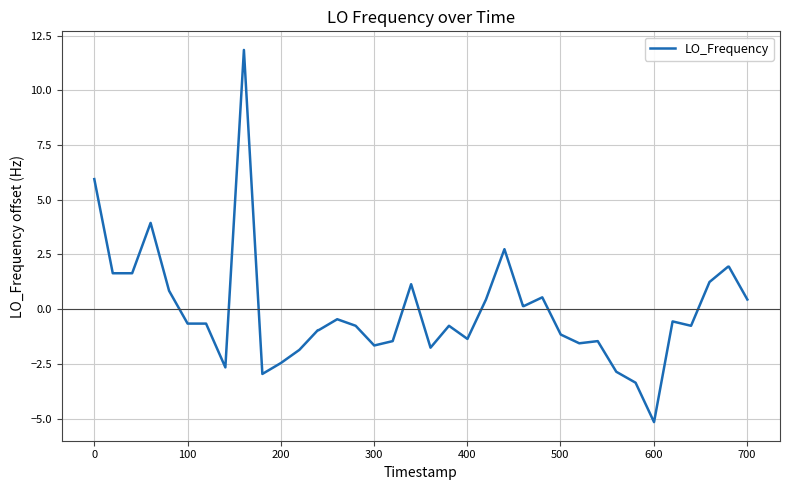

What is the maximum value shown in the chart?

11.8